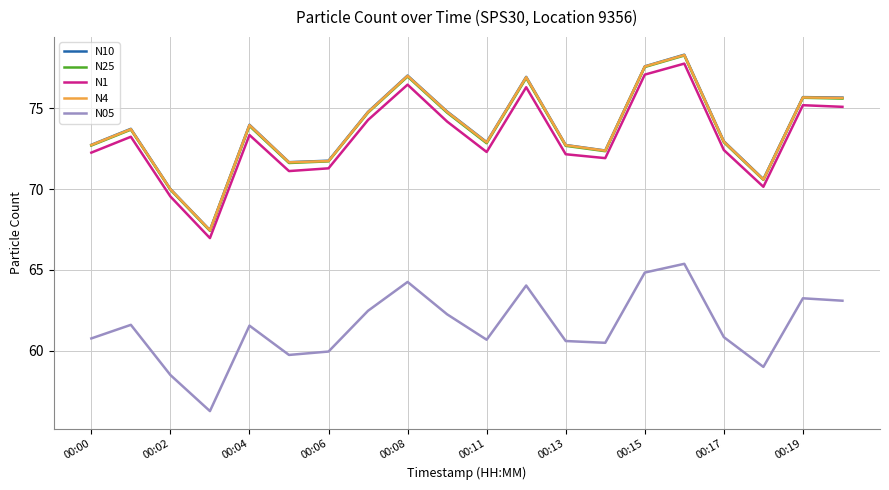

What is the greatest value displayed?

78.3